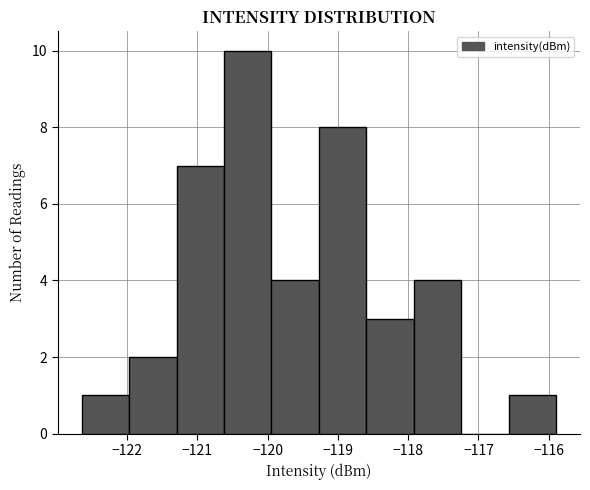

How tall is the bar that spans -116.6 to -115.9 on the x-axis? Neither the bar edges nor the heights are printed on the chart, so give them approximately, as read against the axes.

1